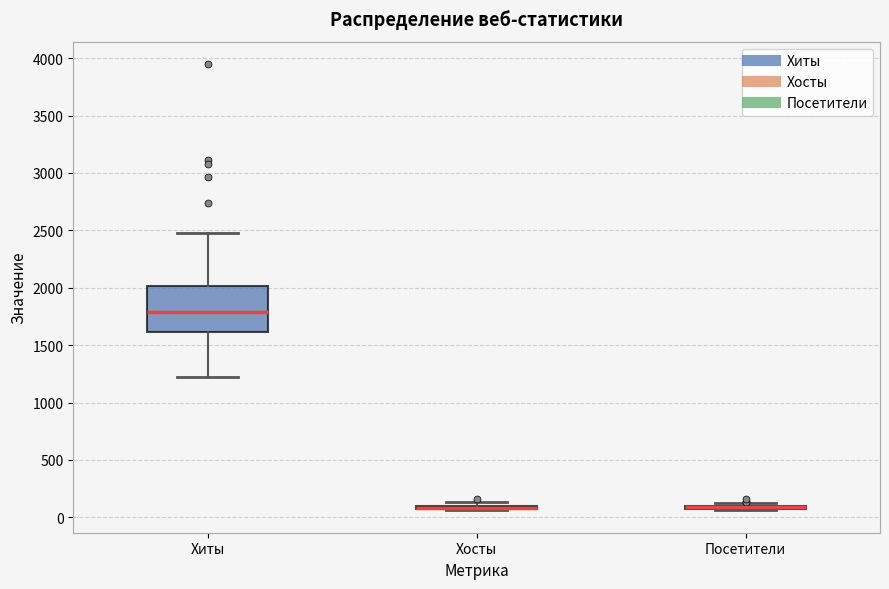

Comparing the boxes themselves (not the whiskers), which one is the tallest?

Хиты